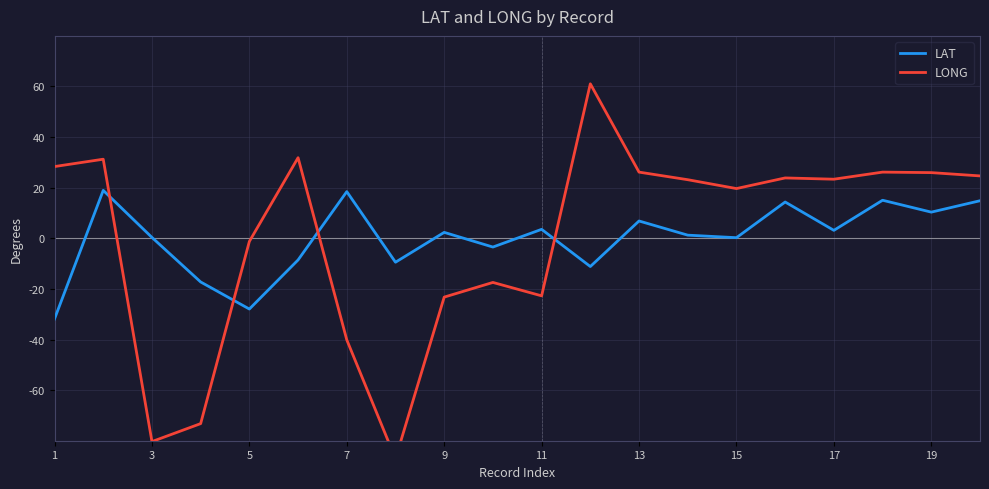

How many positive values does the LONG series have?

12